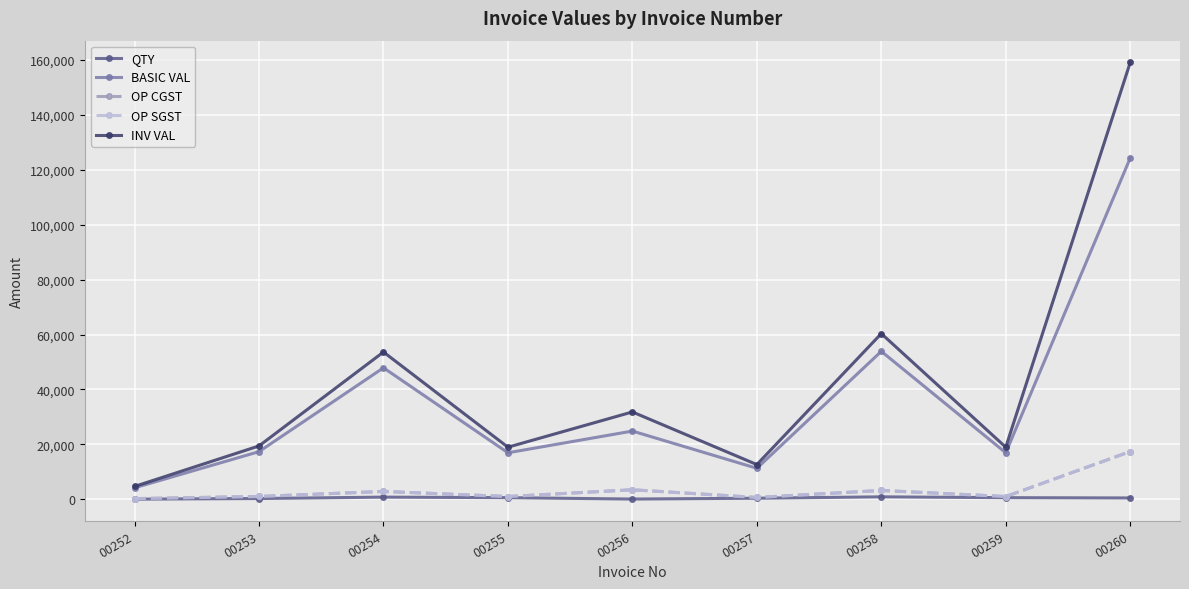

Does the chart have visible grid lines?

Yes